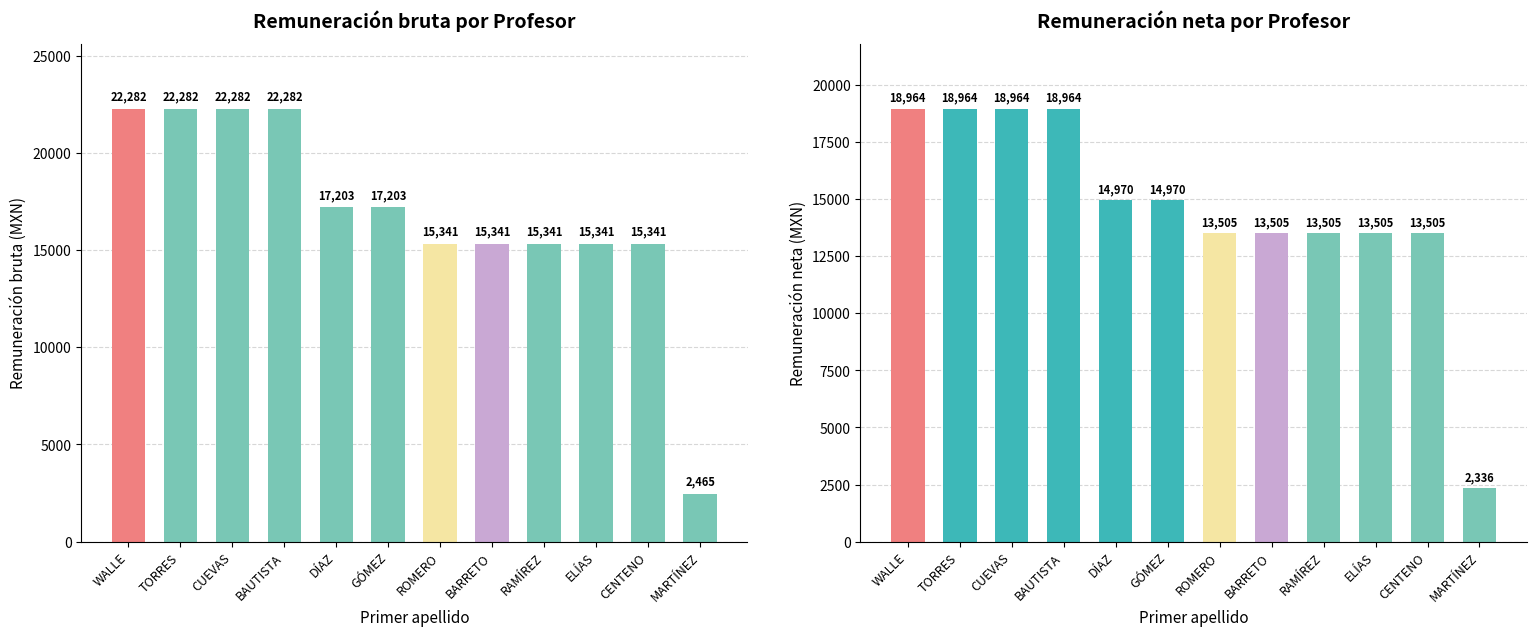

At which label does Remuneración bruta reach its peak?

WALLE